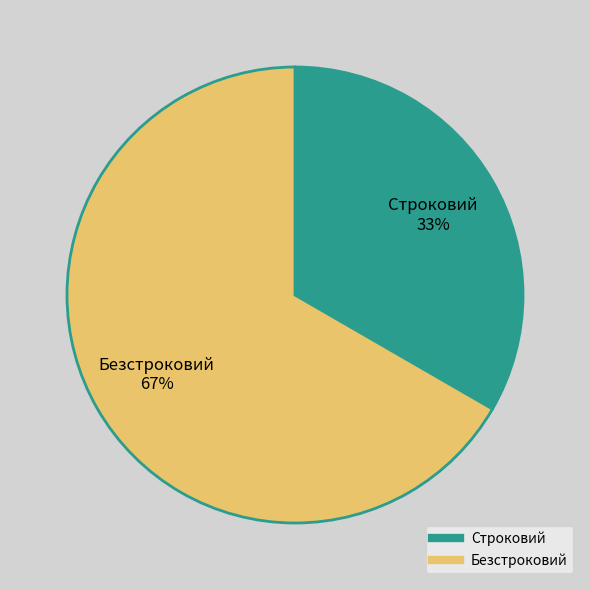

Is it true that Безстроковий is 79% of the pie?

False